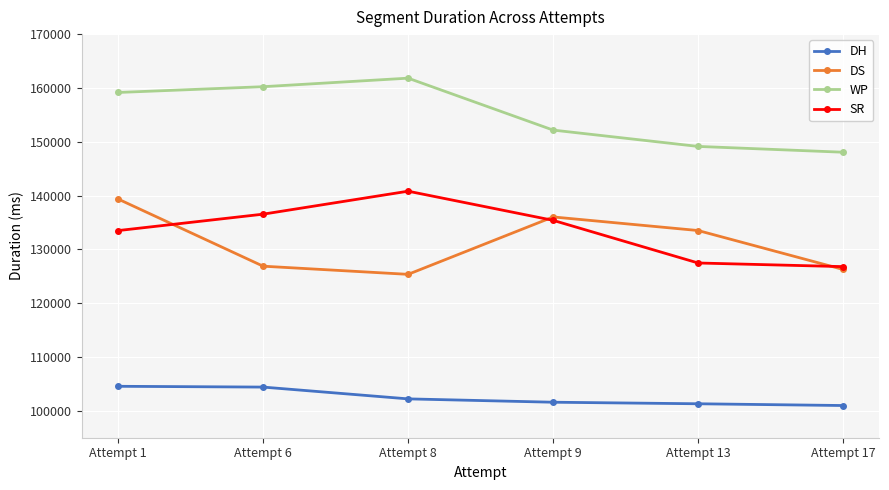

How many lines are shown in the chart?

4